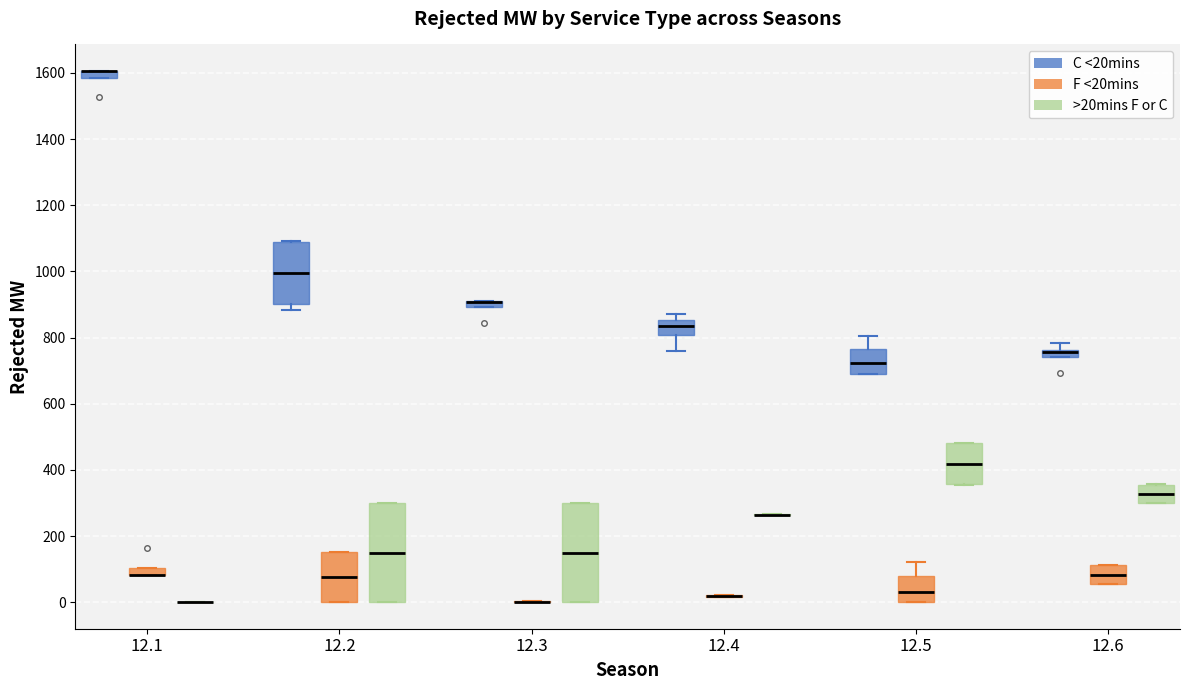

Where is the lower edge of the box for 12.3 (C <20mins) on the y-axis? The values are not printed on the chart, so give them approximately, as read against the axis.

900